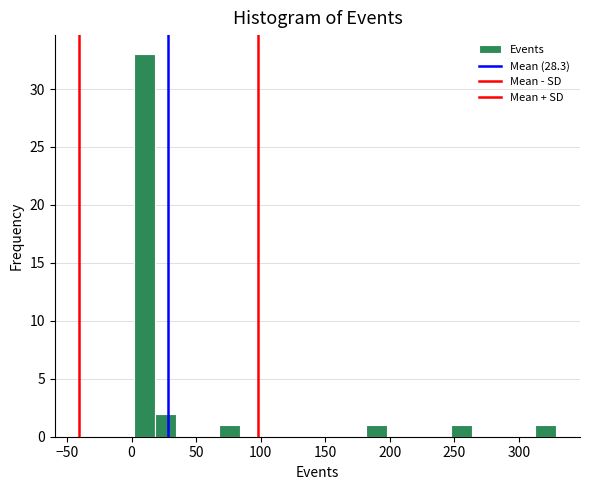

Read against the x-axis, roughly where is the centre of the tallest bar?

10